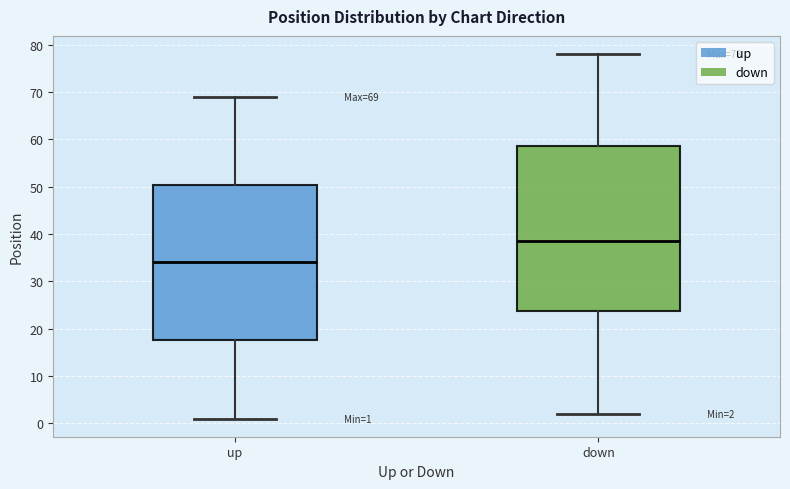

Which box is the tallest, from its lower edge to its upper edge?

down